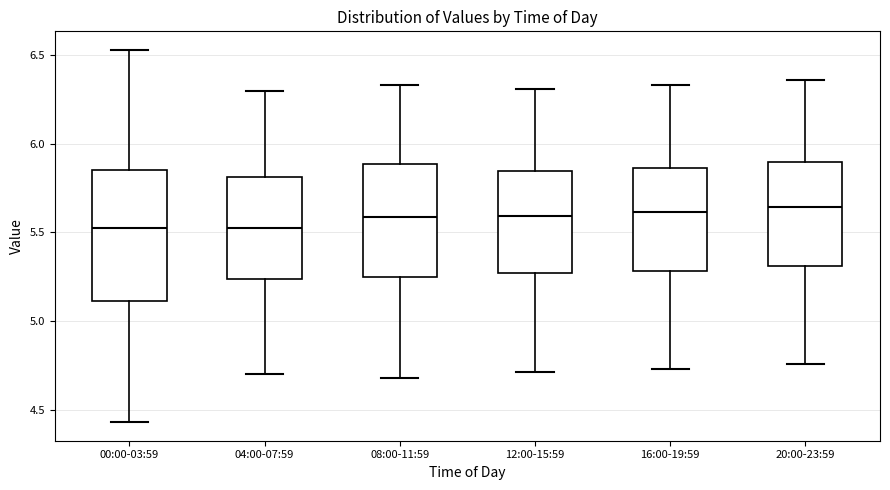

Reading left to right, transcribe this box plot: for each box, give where its median line is, the range the box spans, and where its two whiskers end, as read against the y-axis. The values are not printed on the chart, so give them approximately, as read against the axis.

00:00-03:59: median 5.55, box 5.10 to 5.85, whiskers 4.45 to 6.55
04:00-07:59: median 5.55, box 5.25 to 5.80, whiskers 4.70 to 6.30
08:00-11:59: median 5.60, box 5.25 to 5.90, whiskers 4.70 to 6.35
12:00-15:59: median 5.60, box 5.25 to 5.85, whiskers 4.70 to 6.30
16:00-19:59: median 5.60, box 5.30 to 5.85, whiskers 4.75 to 6.35
20:00-23:59: median 5.65, box 5.30 to 5.90, whiskers 4.75 to 6.35